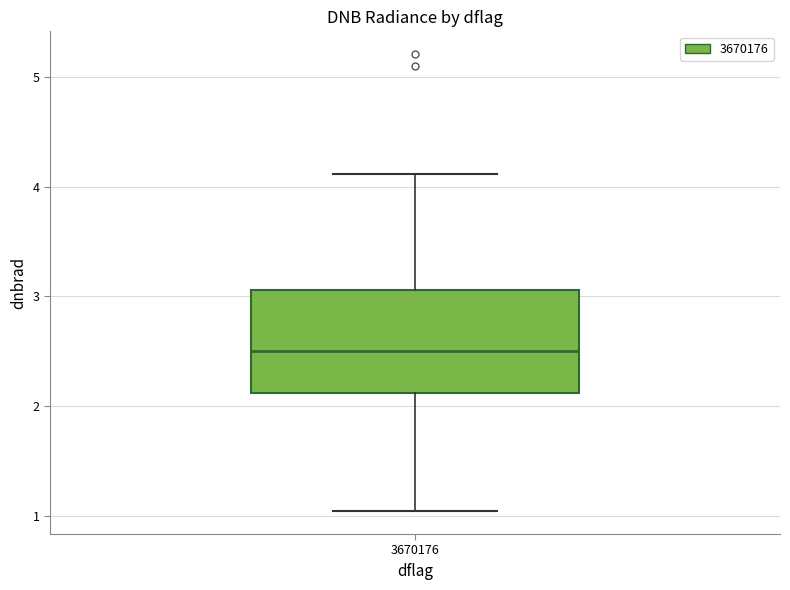

Read this box plot against the y-axis: the position of the median line, the range covered by the box, and the ends of both whiskers. The values are not printed on the chart, so give them approximately, as read against the axis.

median 2.5, box 2.1 to 3.1, whiskers 1.0 to 4.1